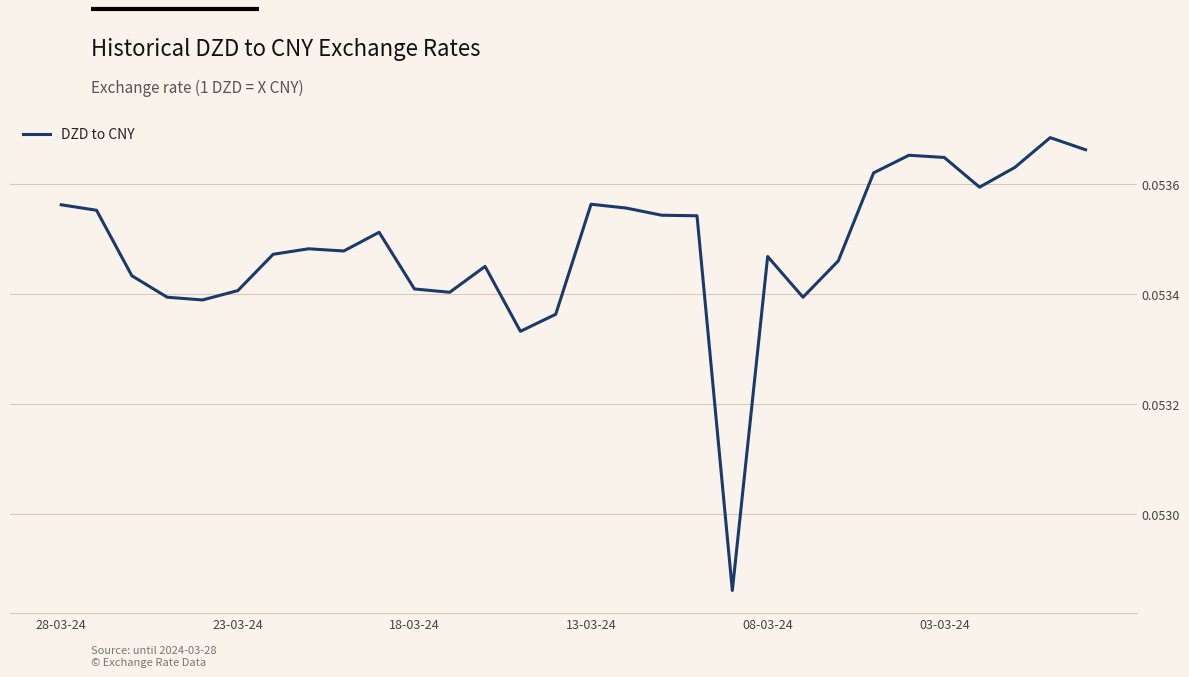

Count the number of data series in this chart.

1